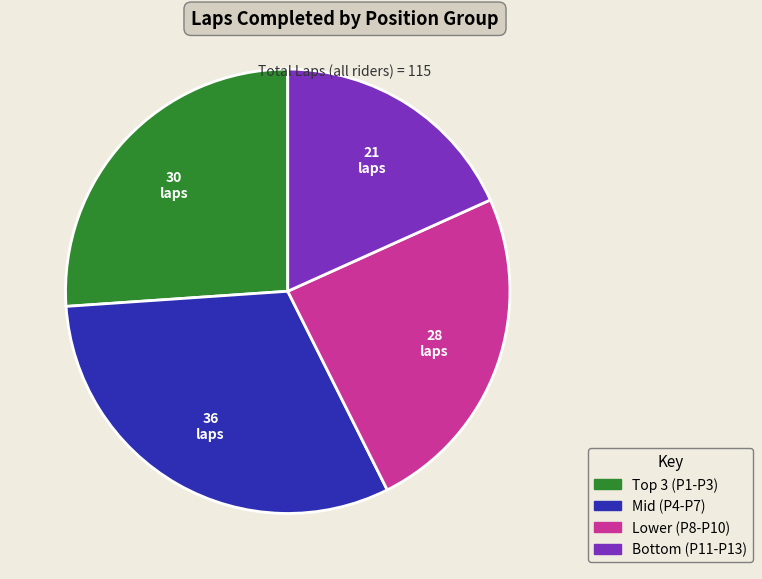

Is there any slice that represents more than half of the pie?

No